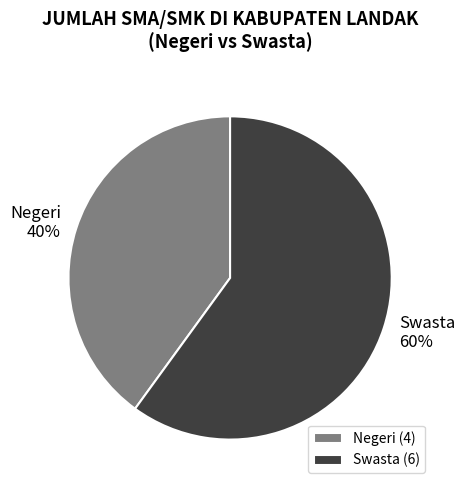

To the nearest percent, what is the average slice percentage?

50%